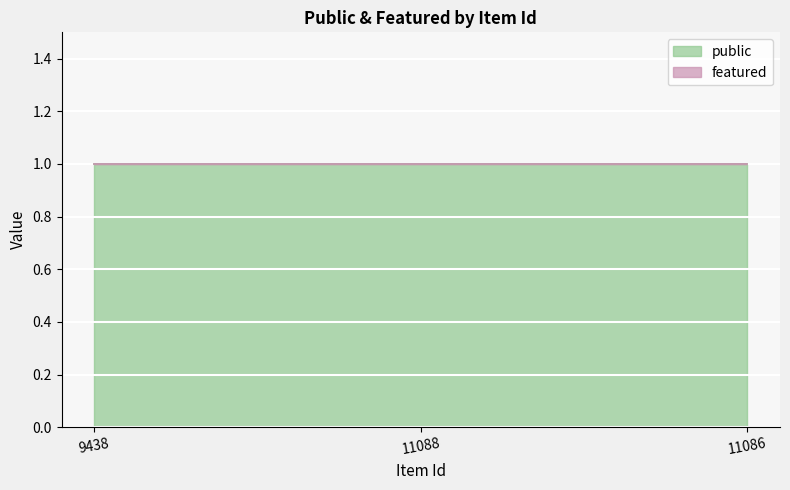

Reading right to left, what are all the values shown in this chart?

public: 1	1	1
featured: 0	0	0